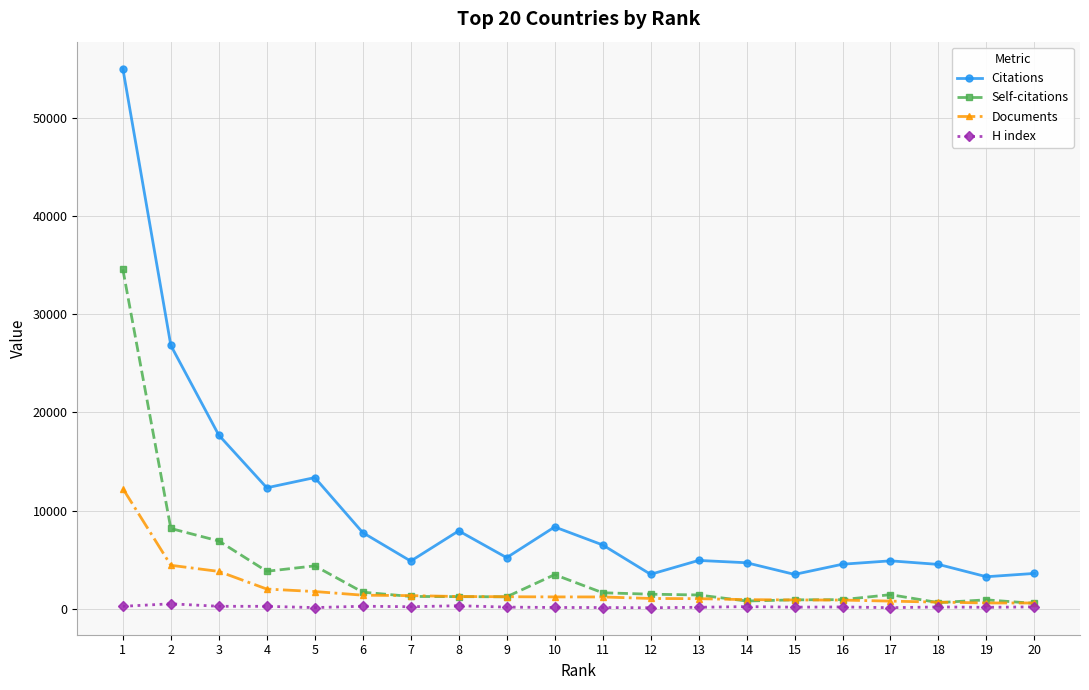

At which label does Citations reach its peak?

1